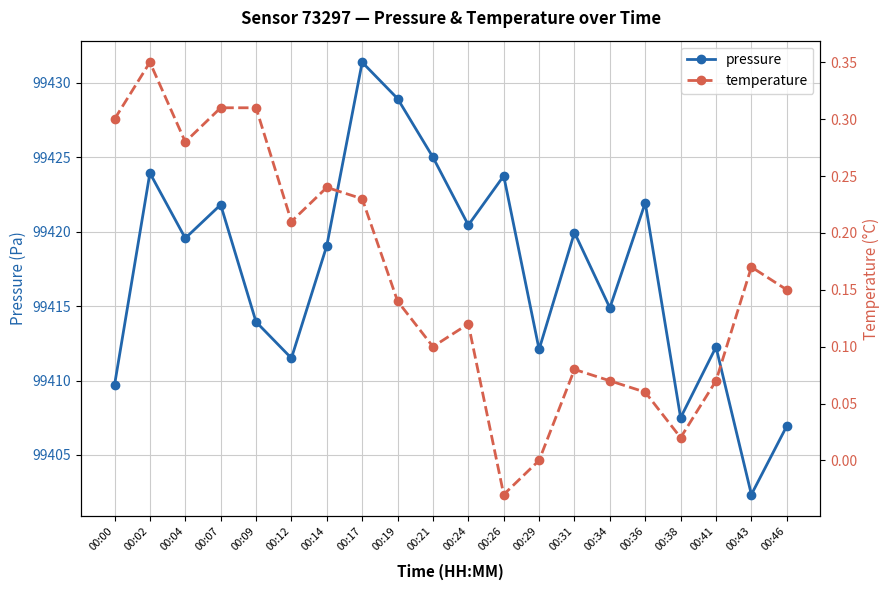

Between 00:31 and 00:41, which is larger?

00:31